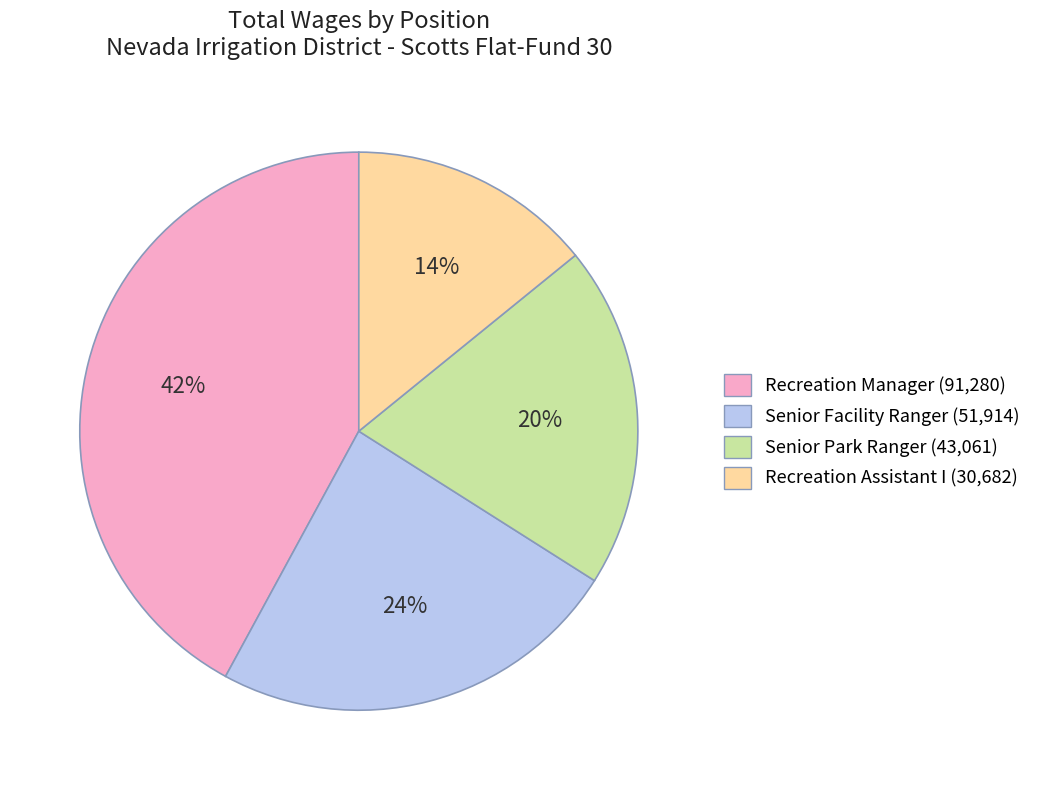

Is it true that Recreation Assistant I is 14% of the pie?

True